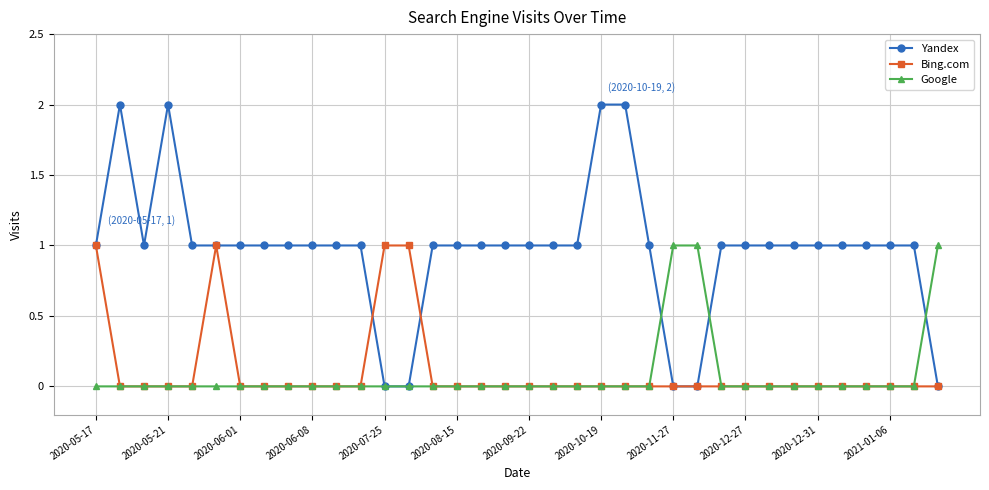

Which series has the largest total across all categories?

Yandex